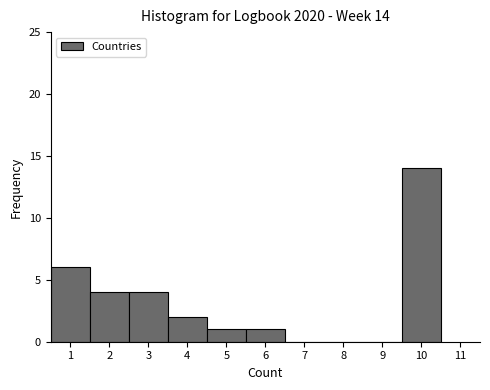

Which range on the x-axis has the tallest bar?

9.5 to 10.5